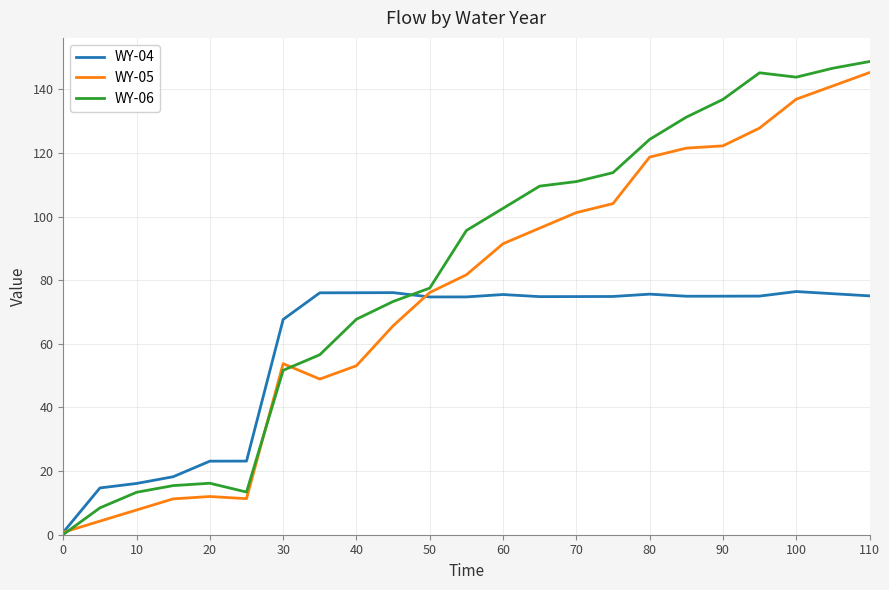

List the series in order of their overall mean, highest first.

WY-06, WY-05, WY-04